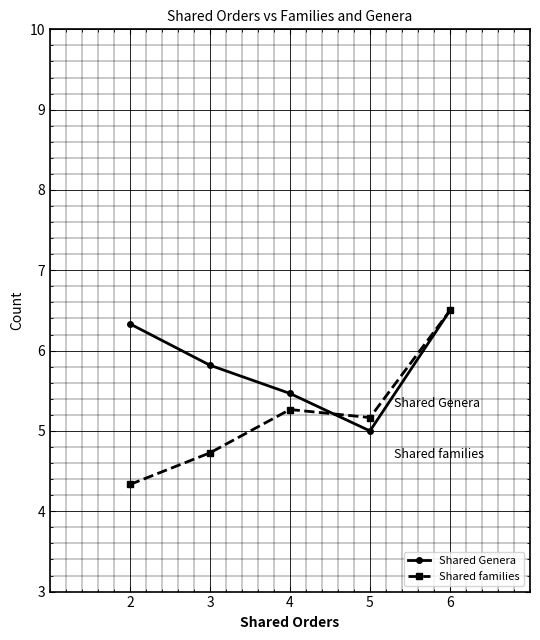

Count the number of categories in the chart.

5